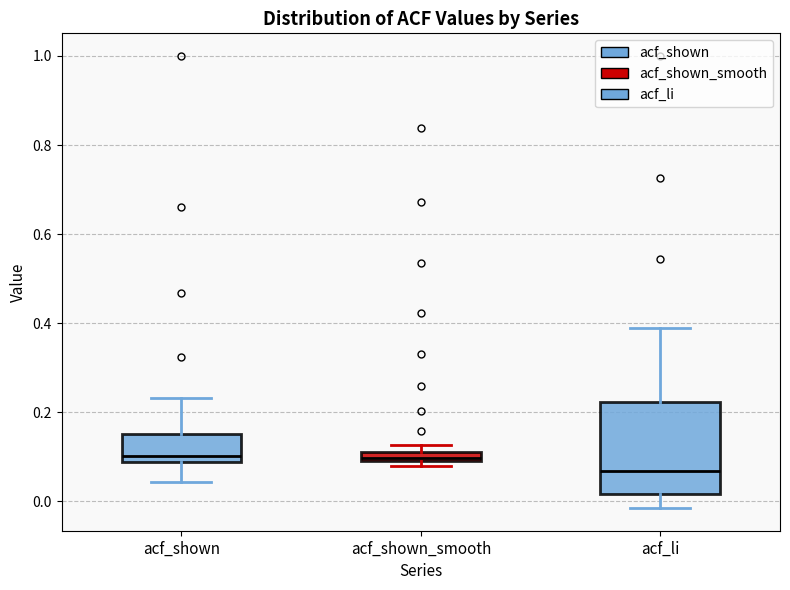

Which box is the tallest, from its lower edge to its upper edge?

acf_li